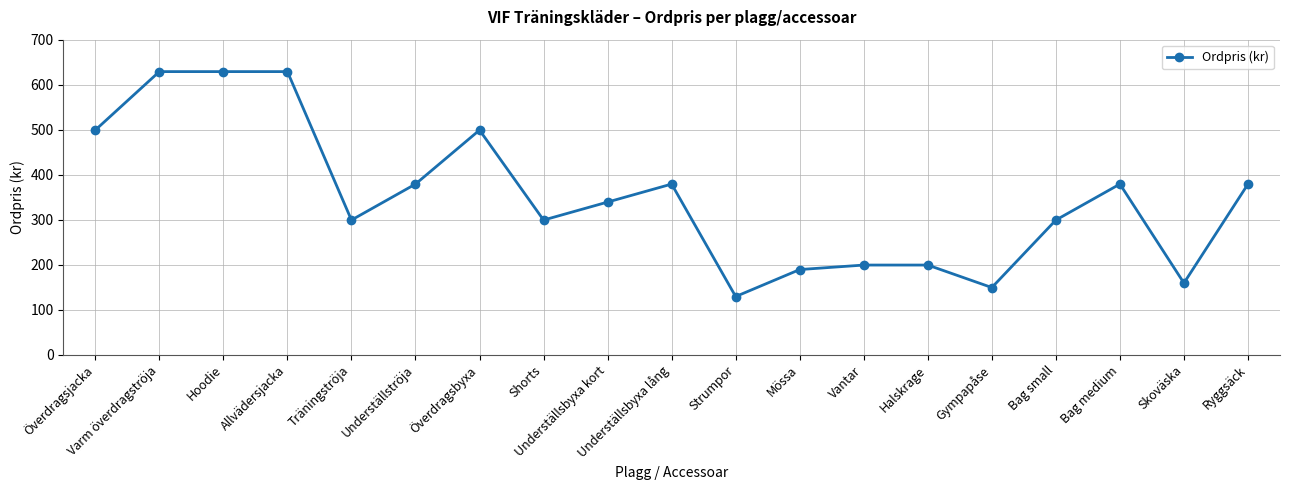

What is the value of the 19th point from the left?

379